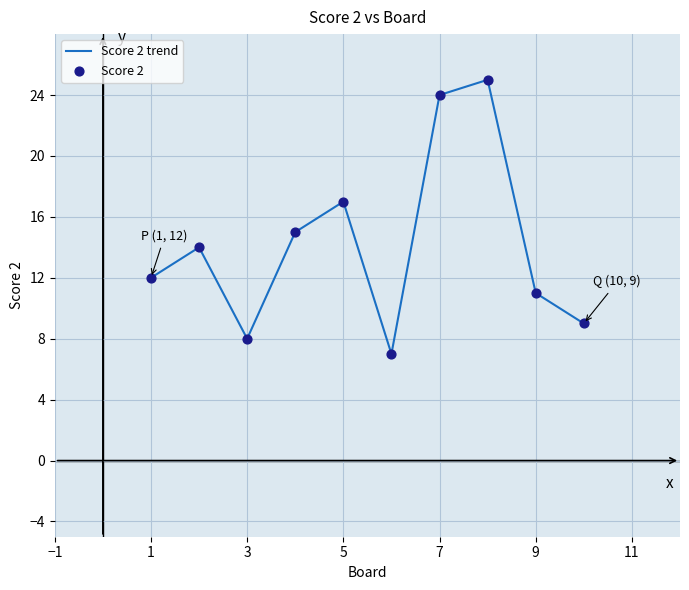

What is the difference between the maximum and minimum values?

18